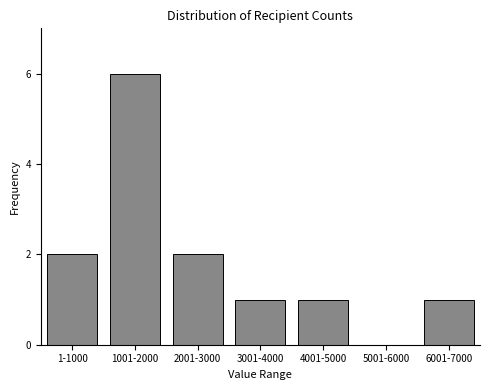

Reading left to right, transcribe all the data shown in this chart.

1-1000=2	1001-2000=6	2001-3000=2	3001-4000=1	4001-5000=1	5001-6000=0	6001-7000=1